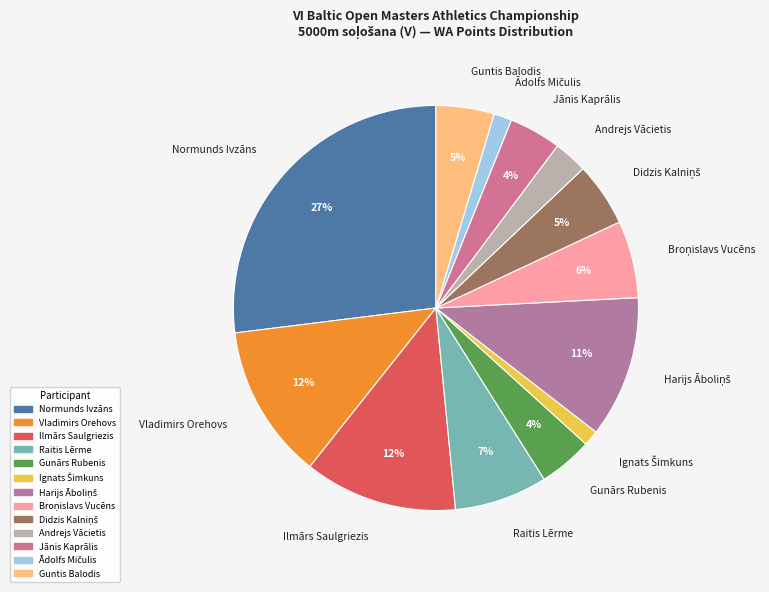

Do Normunds Ivzāns and Gunārs Rubenis together represent more than half of the pie?

No